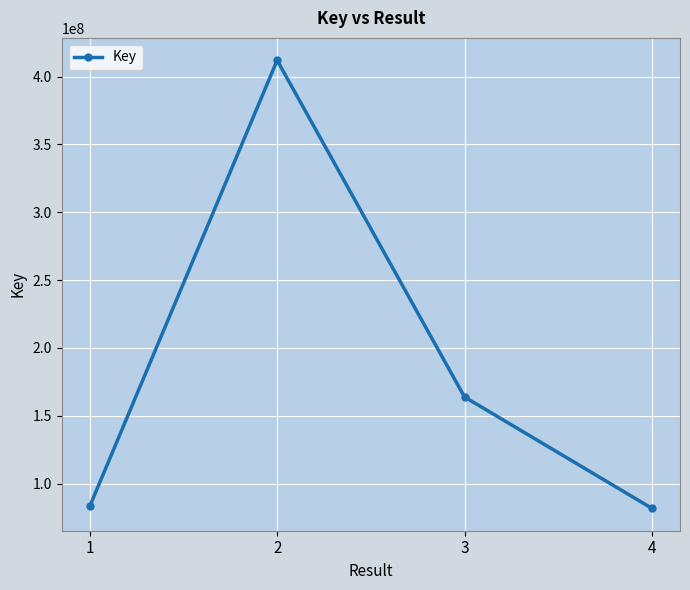

Where is the data nearest to the value 246872750?

3